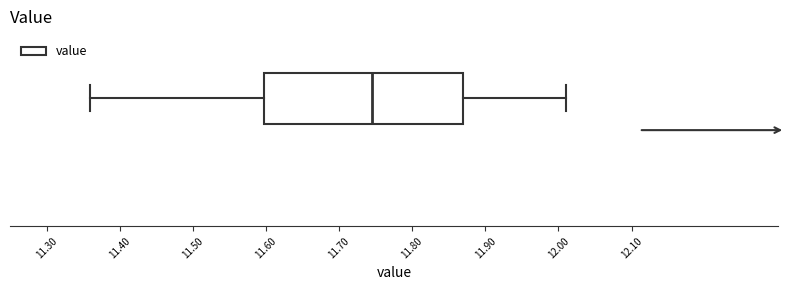

Where does the left whisker of the box end on the x-axis? The values are not printed on the chart, so give them approximately, as read against the axis.

11.36